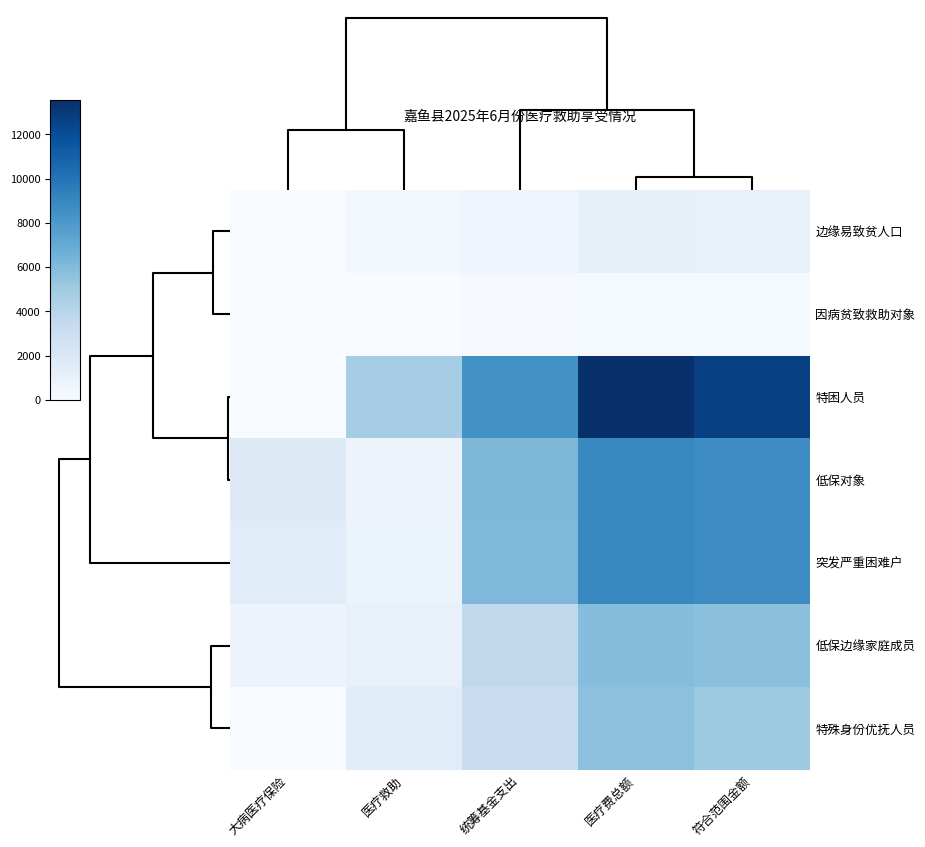

Which series changed the most between 医疗费总额 and 符合范围金额?

特困人员